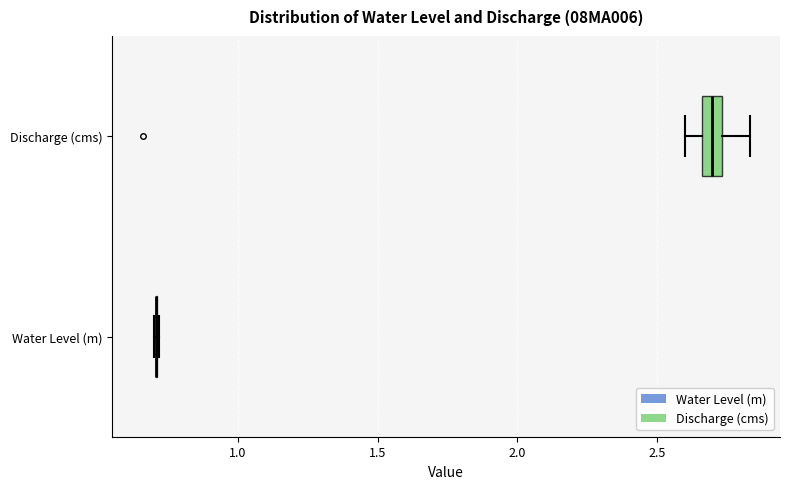

Which box is the widest, from its left edge to its right edge?

Discharge (cms)